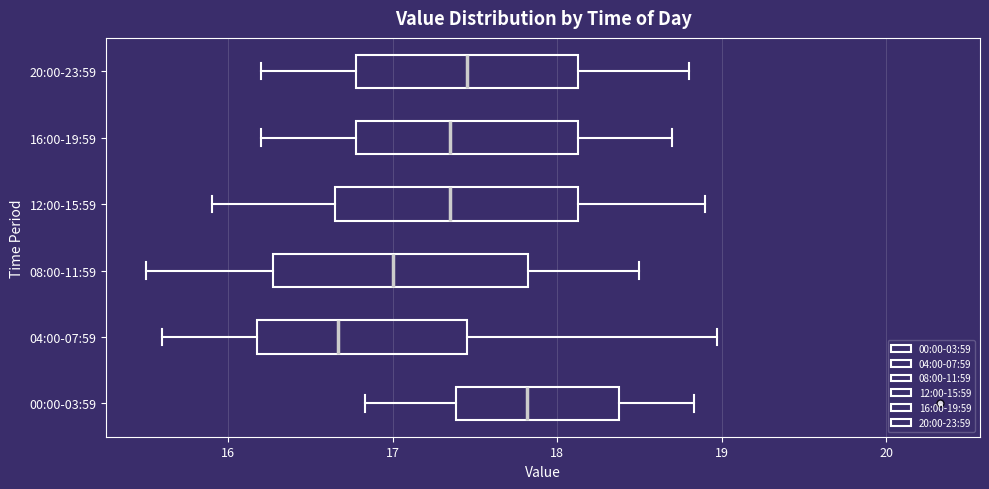

Reading bottom to top, read every box against the x-axis: the position of its median line, the range the box covers, and the ends of its whiskers. The values are not printed on the chart, so give them approximately, as read against the axis.

00:00-03:59: median 17.8, box 17.4 to 18.4, whiskers 16.8 to 18.8
04:00-07:59: median 16.7, box 16.2 to 17.5, whiskers 15.6 to 19.0
08:00-11:59: median 17.0, box 16.3 to 17.8, whiskers 15.5 to 18.5
12:00-15:59: median 17.4, box 16.7 to 18.1, whiskers 15.9 to 18.9
16:00-19:59: median 17.4, box 16.8 to 18.1, whiskers 16.2 to 18.7
20:00-23:59: median 17.5, box 16.8 to 18.1, whiskers 16.2 to 18.8